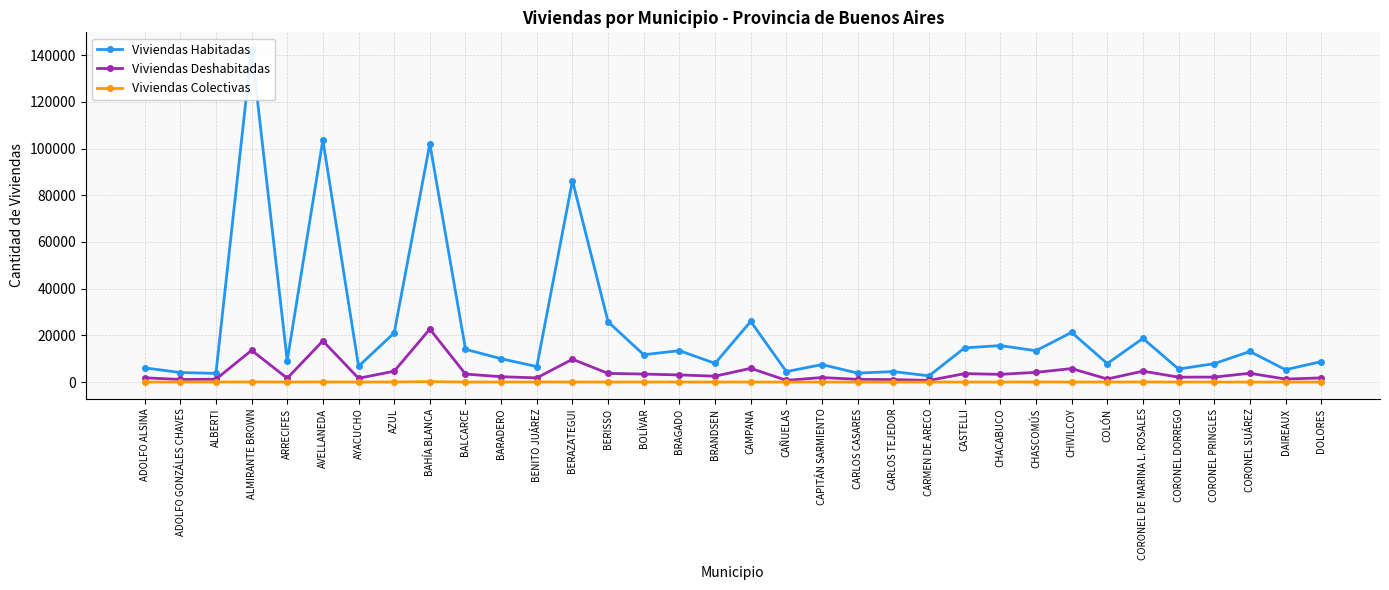

True or false: Viviendas Colectivas and Viviendas Deshabitadas cross at least once.

False